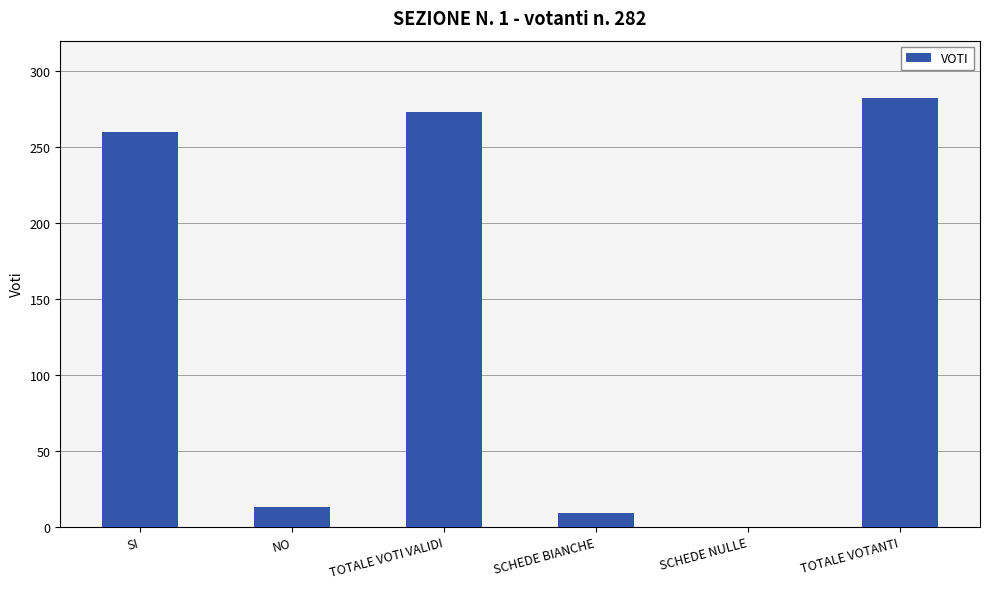

Count the number of data series in this chart.

1